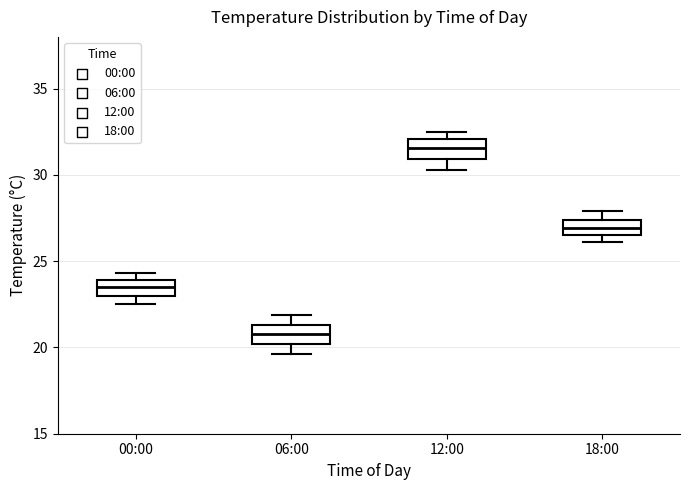

Where is the upper edge of the box for 00:00 on the y-axis? The values are not printed on the chart, so give them approximately, as read against the axis.

24.0